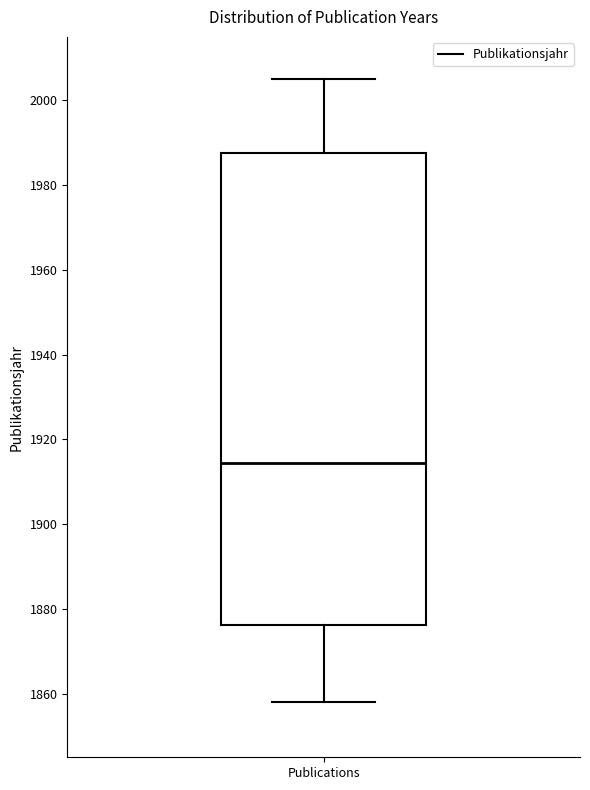

Where does the lower whisker of the box for Publications end on the y-axis? The values are not printed on the chart, so give them approximately, as read against the axis.

1858